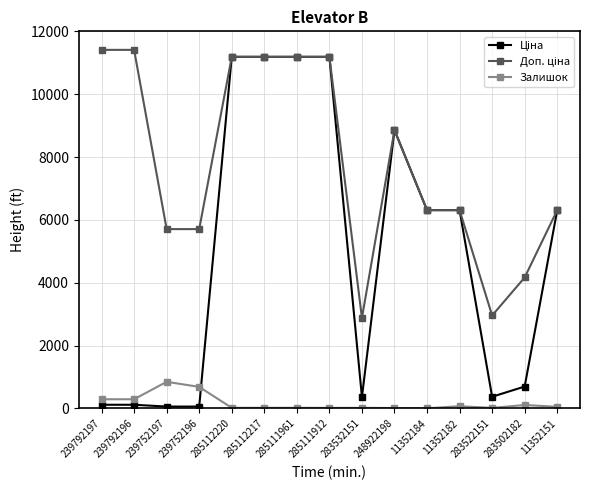

True or false: Залишок has a value of 17.0 at 285112220.

True